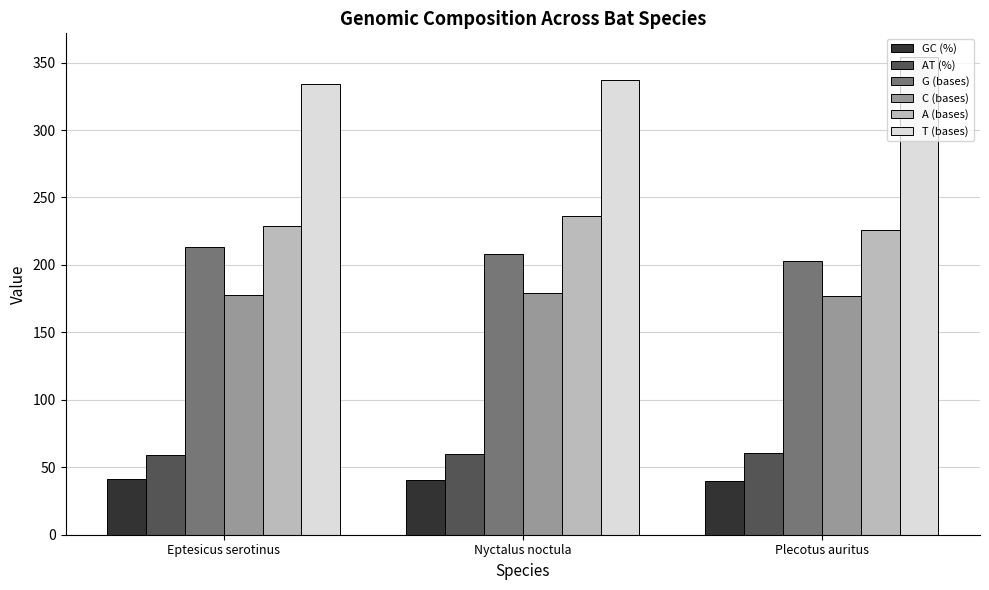

What is the difference between the highest and lowest values at Eptesicus serotinus?

293.0